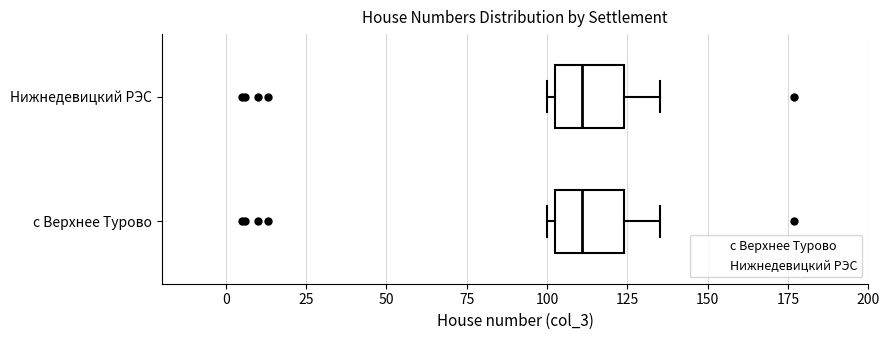

Reading bottom to top, read every box against the x-axis: the position of its median line, the range the box covers, and the ends of its whiskers. The values are not printed on the chart, so give them approximately, as read against the axis.

с Верхнее Турово: median 110, box 105 to 125, whiskers 100 to 135
Нижнедевицкий РЭС: median 110, box 105 to 125, whiskers 100 to 135